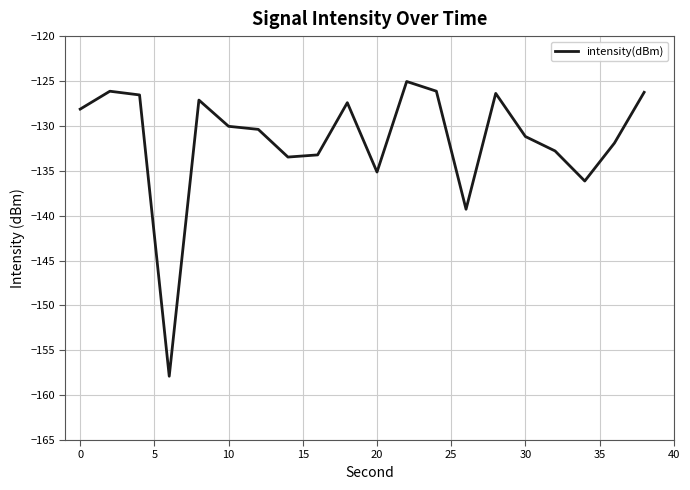

What is the greatest value displayed?

-125.1